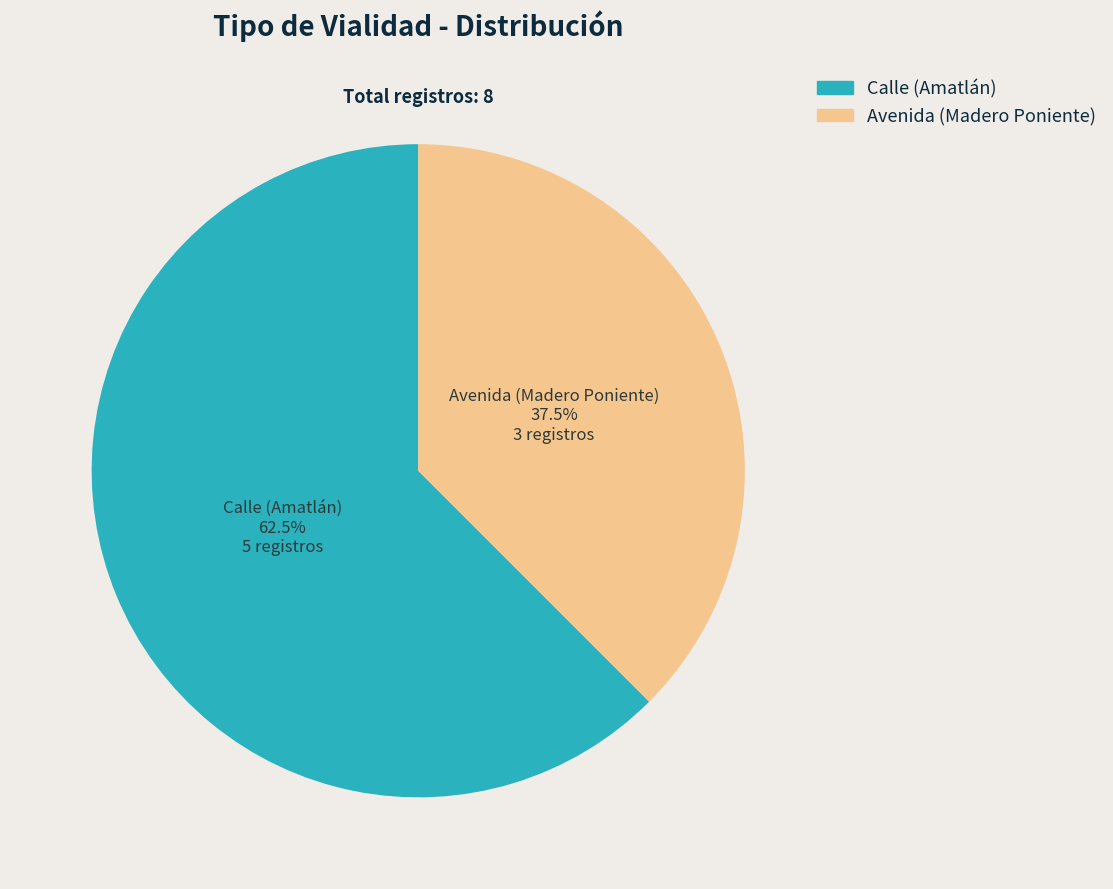

Is it true that Calle (Amatlán) is 55% of the pie?

False